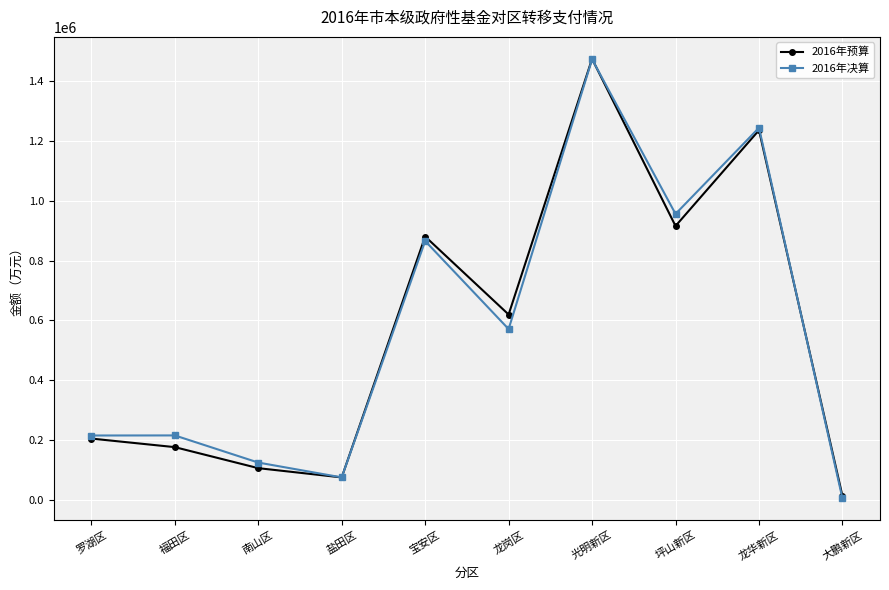

Is it true that 2016年预算 equals 619450.0 at 龙岗区?

True